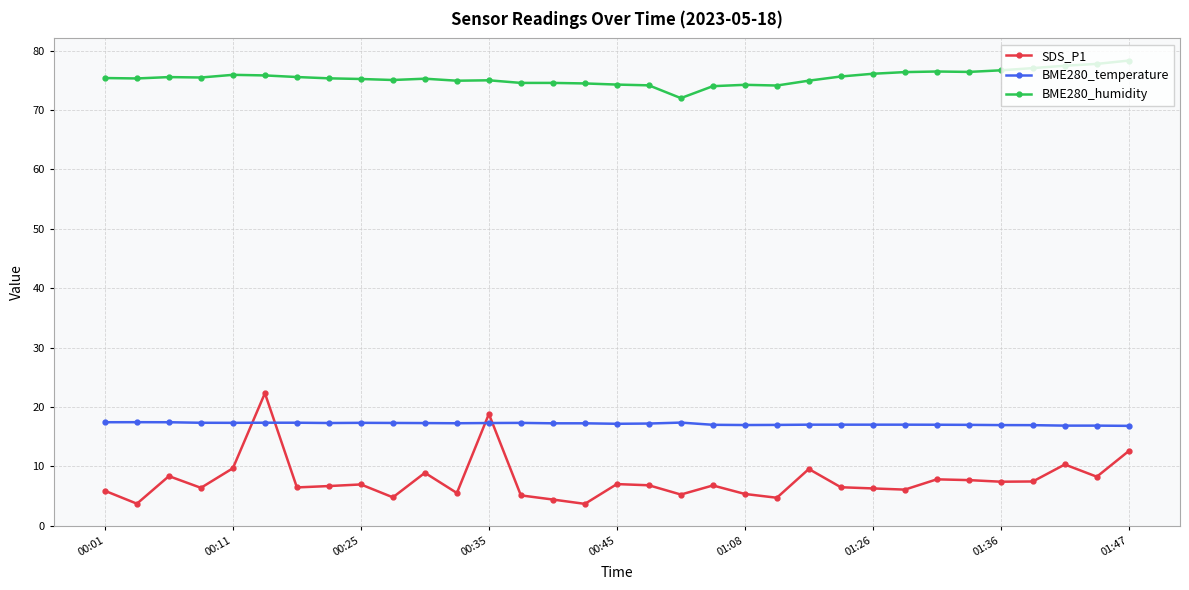

At how many categories does at least one series exceed 49?

33